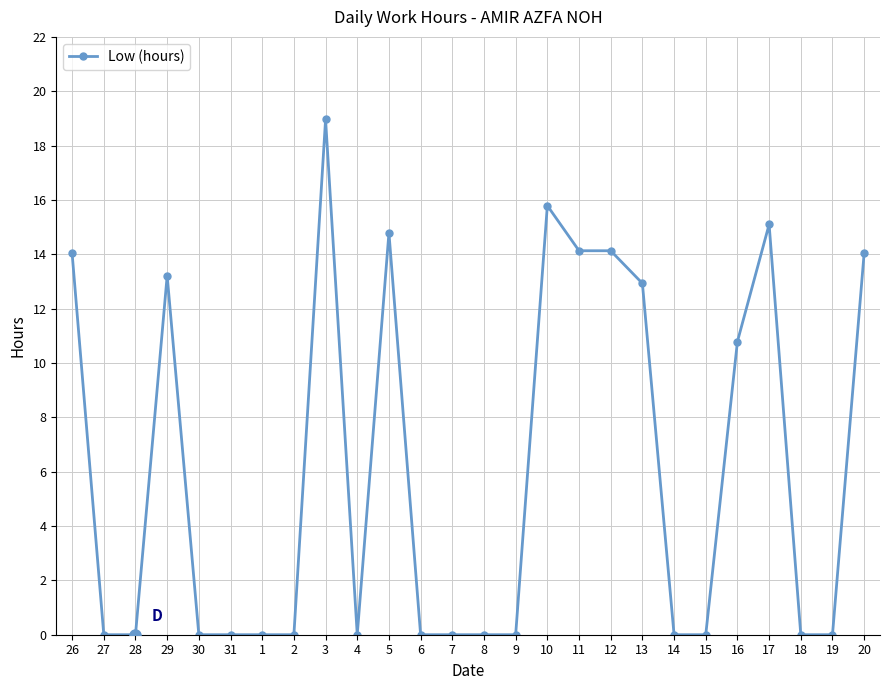

Is it true that the value at 28 is 12.1?

False